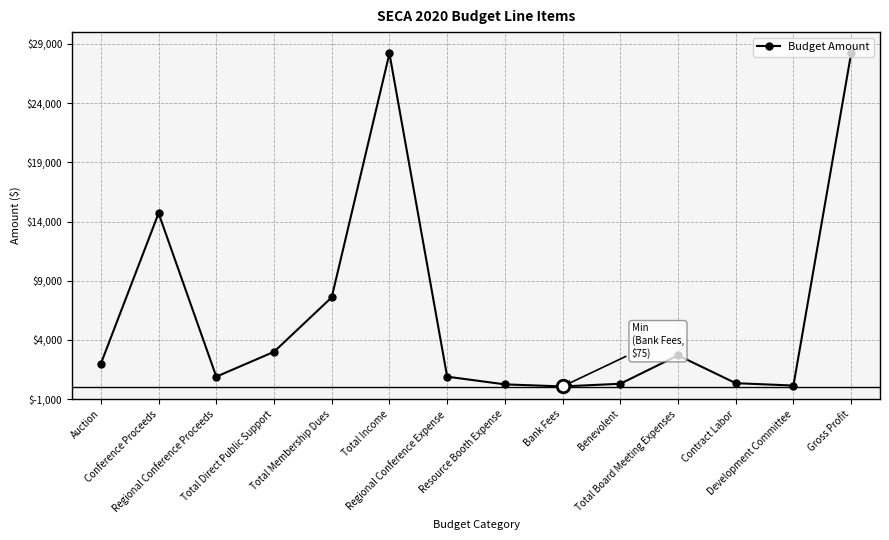

How many lines are shown in the chart?

1